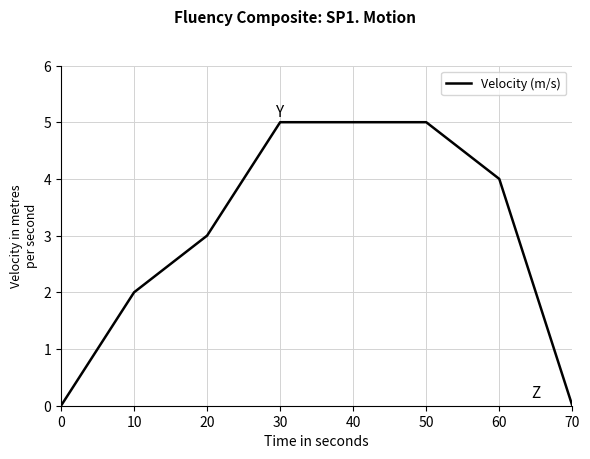

At which label is the value closest to 2?

10